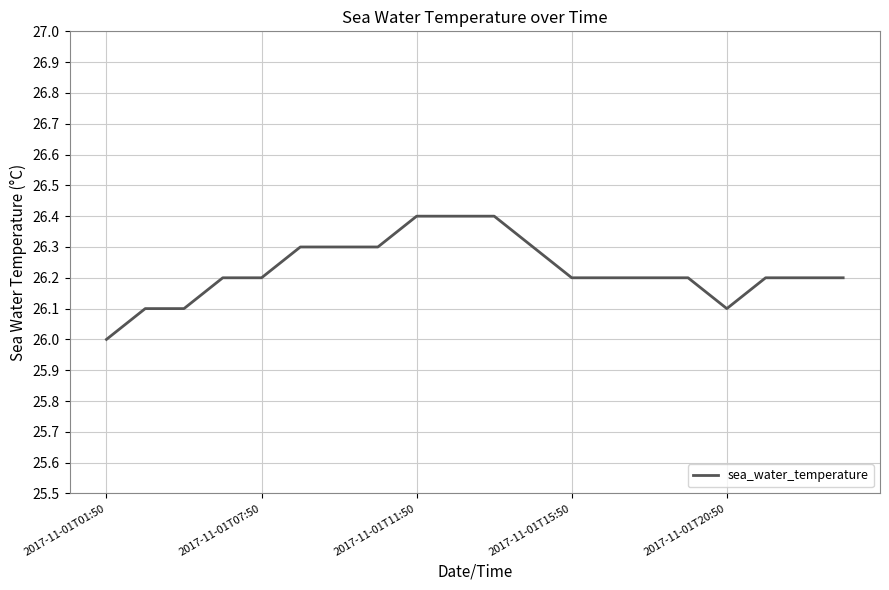

What is the difference between the maximum and minimum values?

0.4